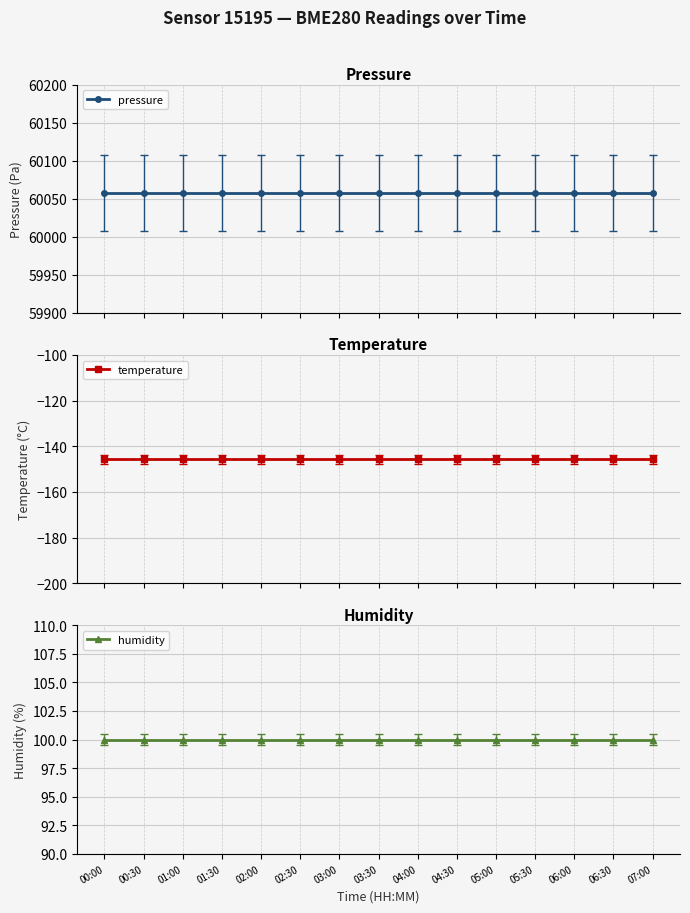

What is the approximate value of humidity at 07:00?

100.0